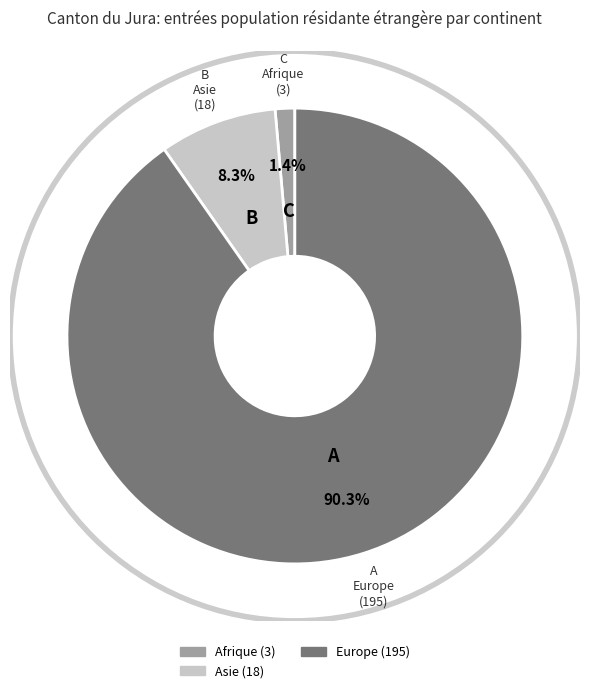

Count the number of slices in the pie.

3